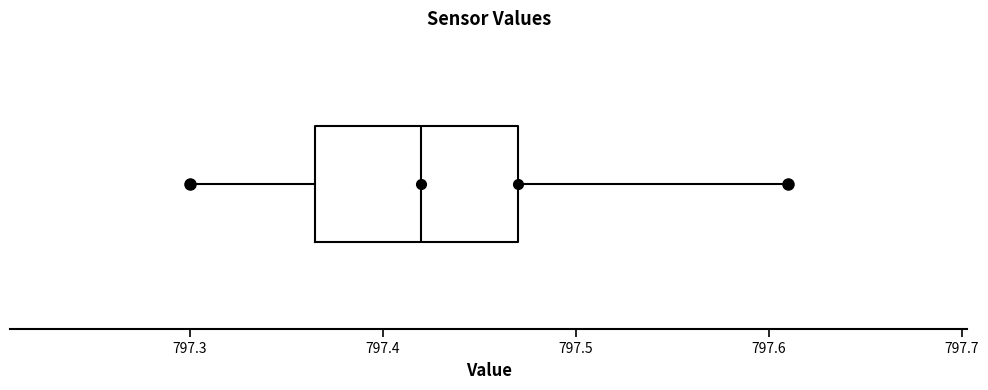

Where does the right whisker of the box end on the x-axis? The values are not printed on the chart, so give them approximately, as read against the axis.

797.61